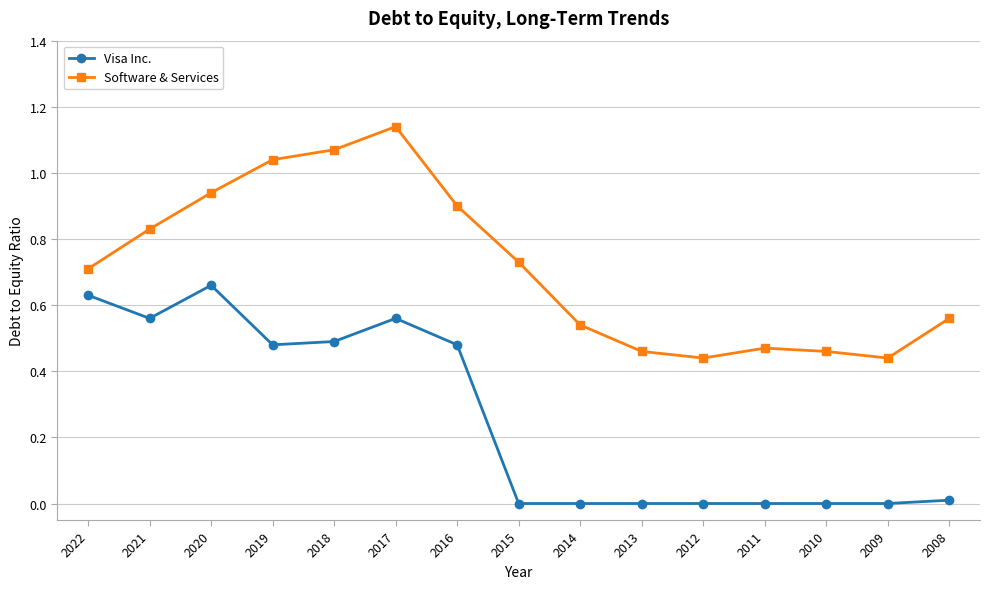

The Visa Inc. series shows 0.4 at 2015. True or false?

False